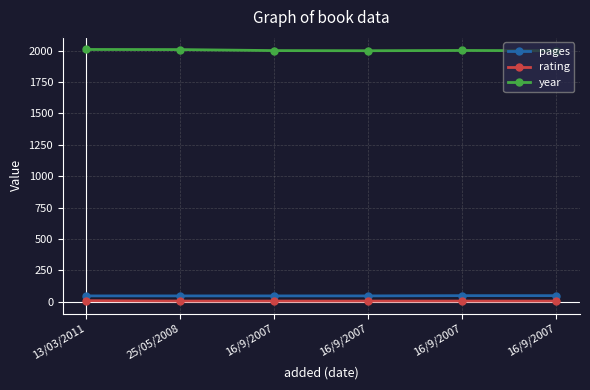

Which series has the largest total across all categories?

year